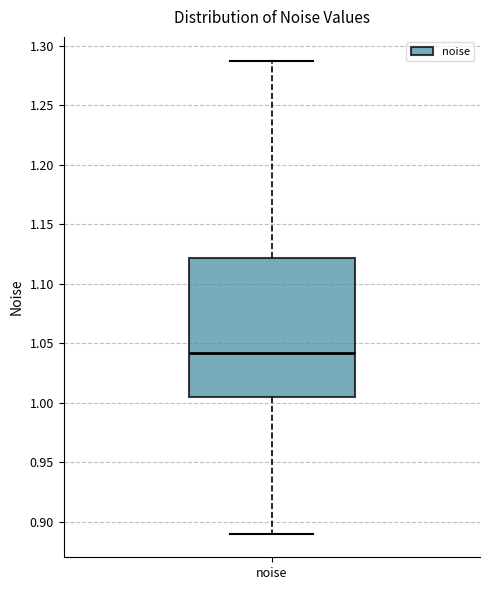

Read this box plot against the y-axis: the position of the median line, the range covered by the box, and the ends of both whiskers. The values are not printed on the chart, so give them approximately, as read against the axis.

median 1.040, box 1.005 to 1.120, whiskers 0.890 to 1.285